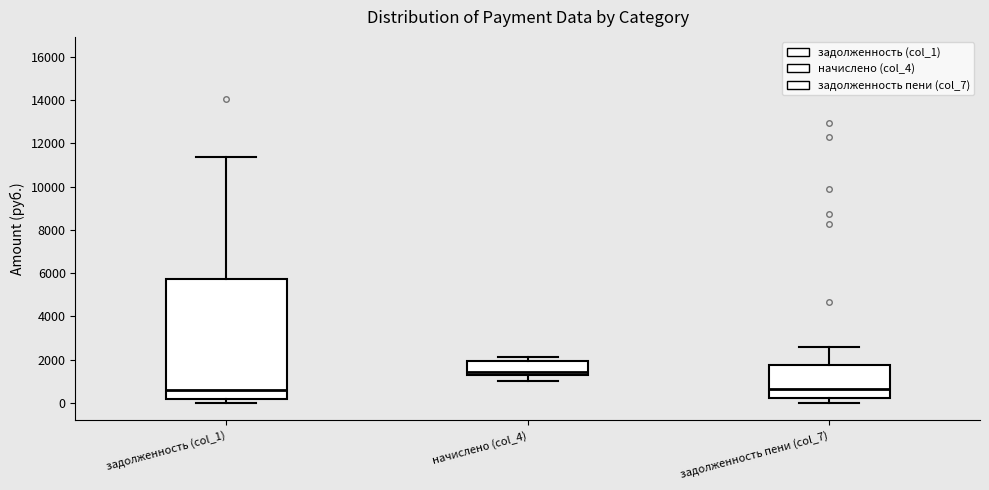

Reading left to right, read every box against the y-axis: the position of its median line, the range the box covers, and the ends of its whiskers. The values are not printed on the chart, so give them approximately, as read against the axis.

задолженность (col_1): median 600, box 200 to 5800, whiskers 0 to 11400
начислено (col_4): median 1400, box 1200 to 2000, whiskers 1000 to 2200
задолженность пени (col_7): median 600, box 200 to 1800, whiskers 0 to 2600